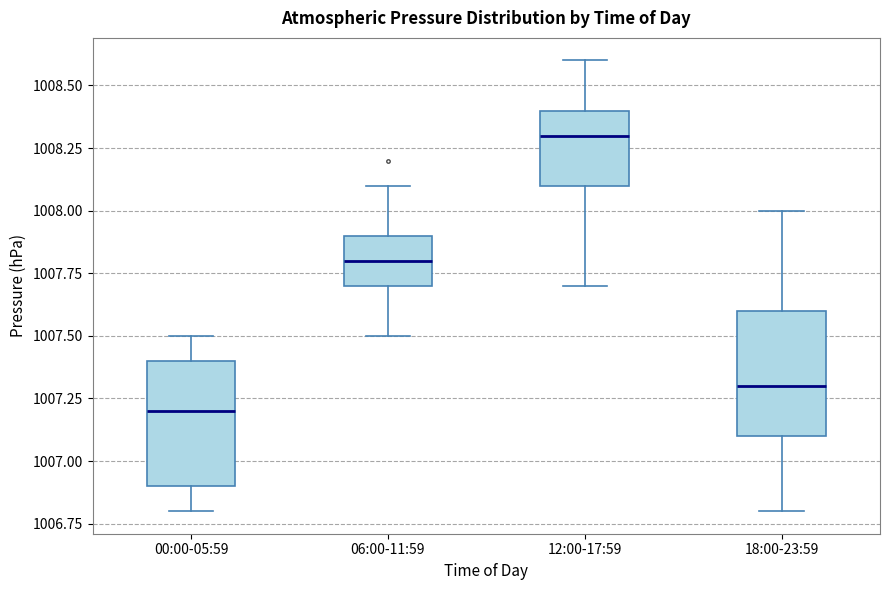

Reading left to right, read every box against the y-axis: the position of its median line, the range the box covers, and the ends of its whiskers. The values are not printed on the chart, so give them approximately, as read against the axis.

00:00-05:59: median 1007.2, box 1006.9 to 1007.4, whiskers 1006.8 to 1007.5
06:00-11:59: median 1007.8, box 1007.7 to 1007.9, whiskers 1007.5 to 1008.1
12:00-17:59: median 1008.3, box 1008.1 to 1008.4, whiskers 1007.7 to 1008.6
18:00-23:59: median 1007.3, box 1007.1 to 1007.6, whiskers 1006.8 to 1008.0